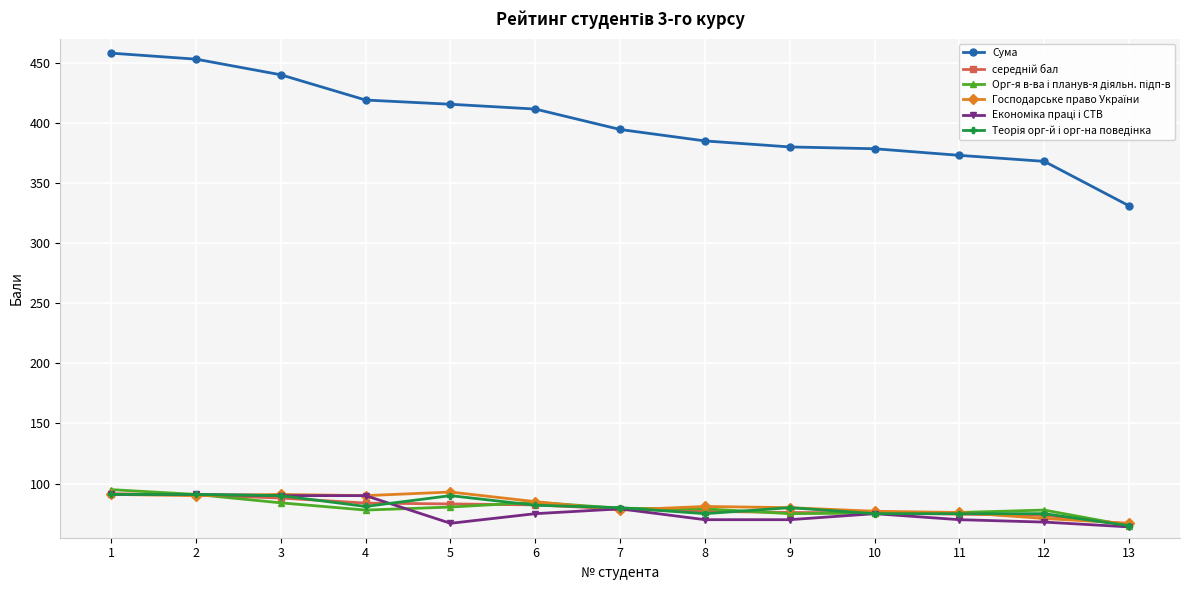

Which series has the largest range (max minus min)?

Сума